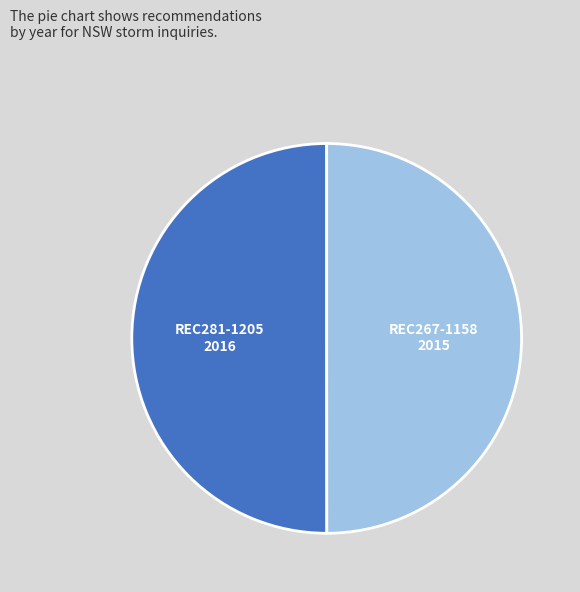

Count the number of slices in the pie.

2